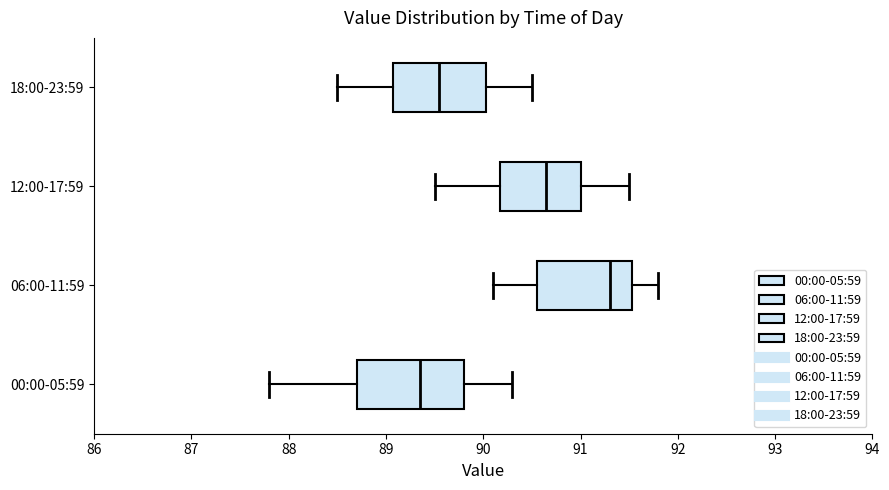

Reading bottom to top, read every box against the x-axis: the position of its median line, the range the box covers, and the ends of its whiskers. The values are not printed on the chart, so give them approximately, as read against the axis.

00:00-05:59: median 89.4, box 88.7 to 89.8, whiskers 87.8 to 90.3
06:00-11:59: median 91.3, box 90.6 to 91.5, whiskers 90.1 to 91.8
12:00-17:59: median 90.7, box 90.2 to 91.0, whiskers 89.5 to 91.5
18:00-23:59: median 89.6, box 89.1 to 90.0, whiskers 88.5 to 90.5